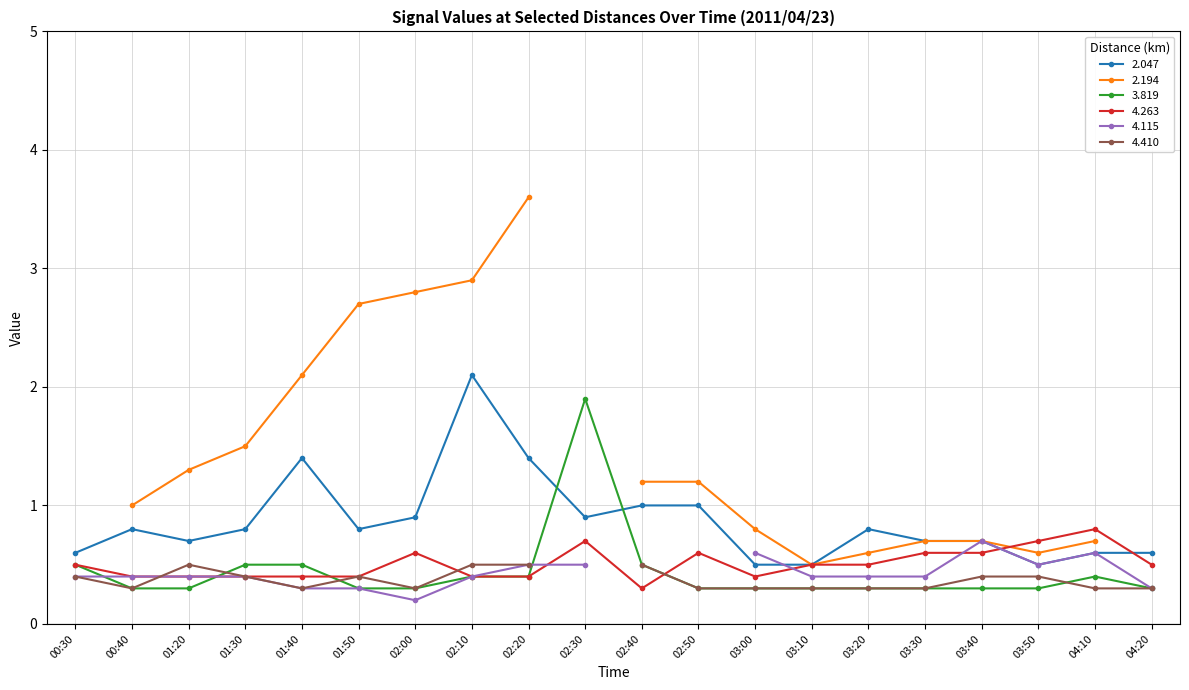

List the labels in order of 3.819 value, smallest first.

00:40, 01:20, 01:50, 02:00, 02:50, 03:00, 03:10, 03:20, 03:30, 03:40, 03:50, 04:20, 02:10, 02:20, 04:10, 00:30, 01:30, 01:40, 02:40, 02:30